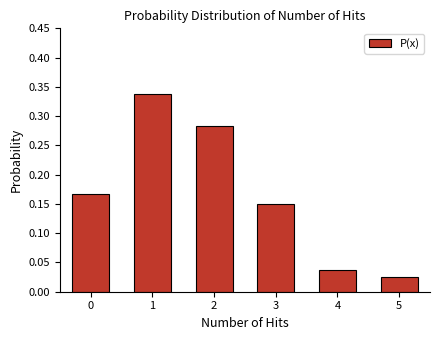

Is it true that the value at 3 is 0.0?

False